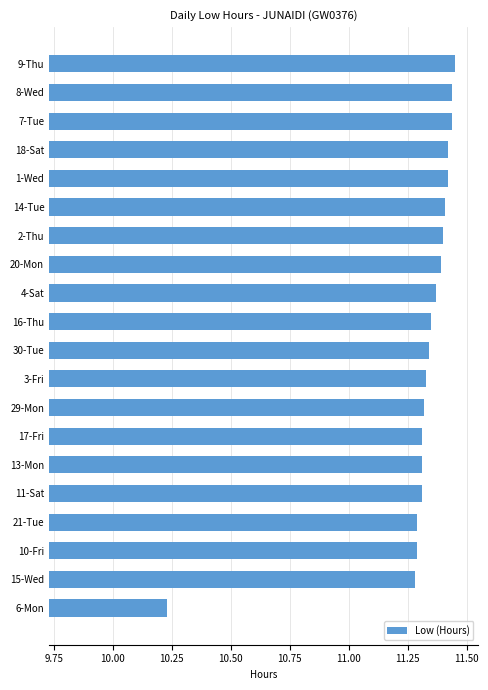

What position from the top is 11-Sat?

16